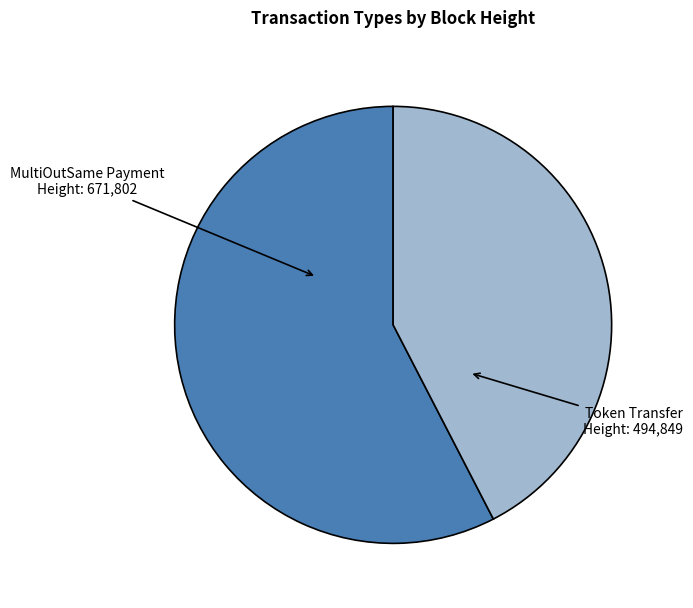

Count the number of slices in the pie.

2